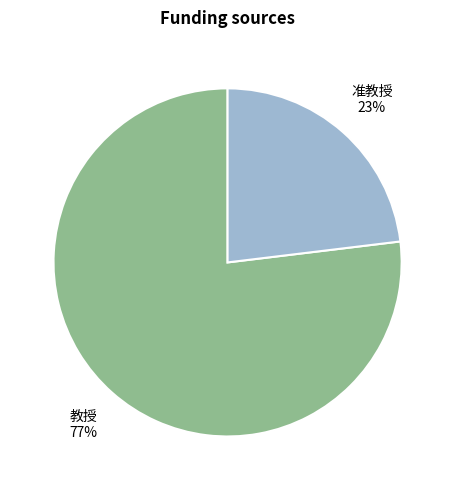

Which slice is the smallest?

准教授